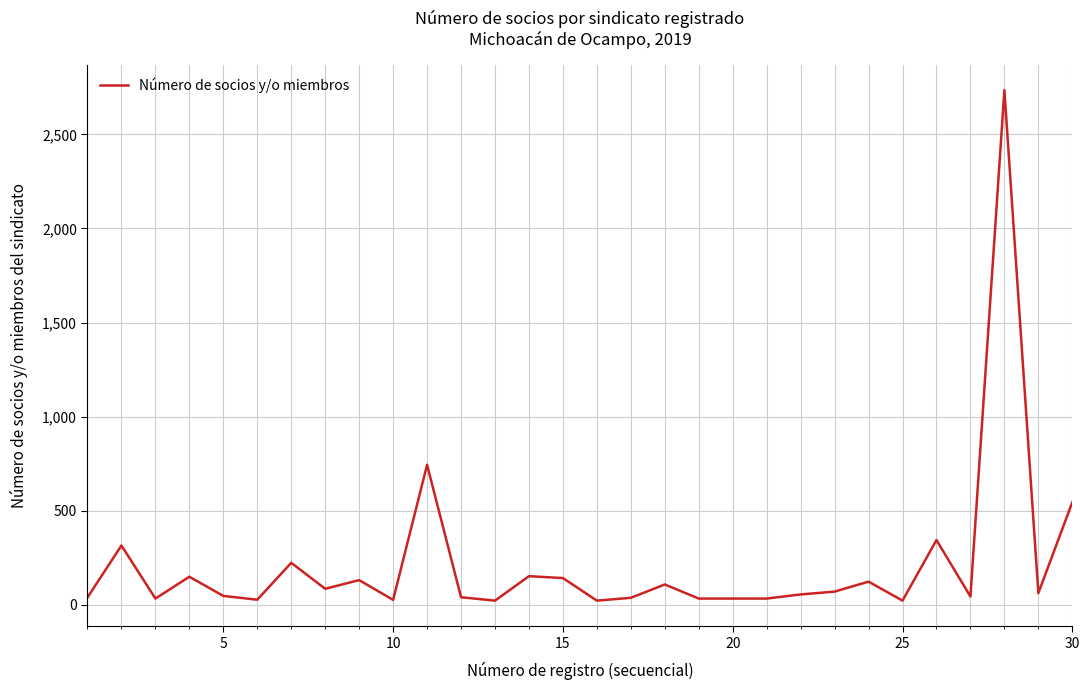

What is the maximum value shown in the chart?

2735